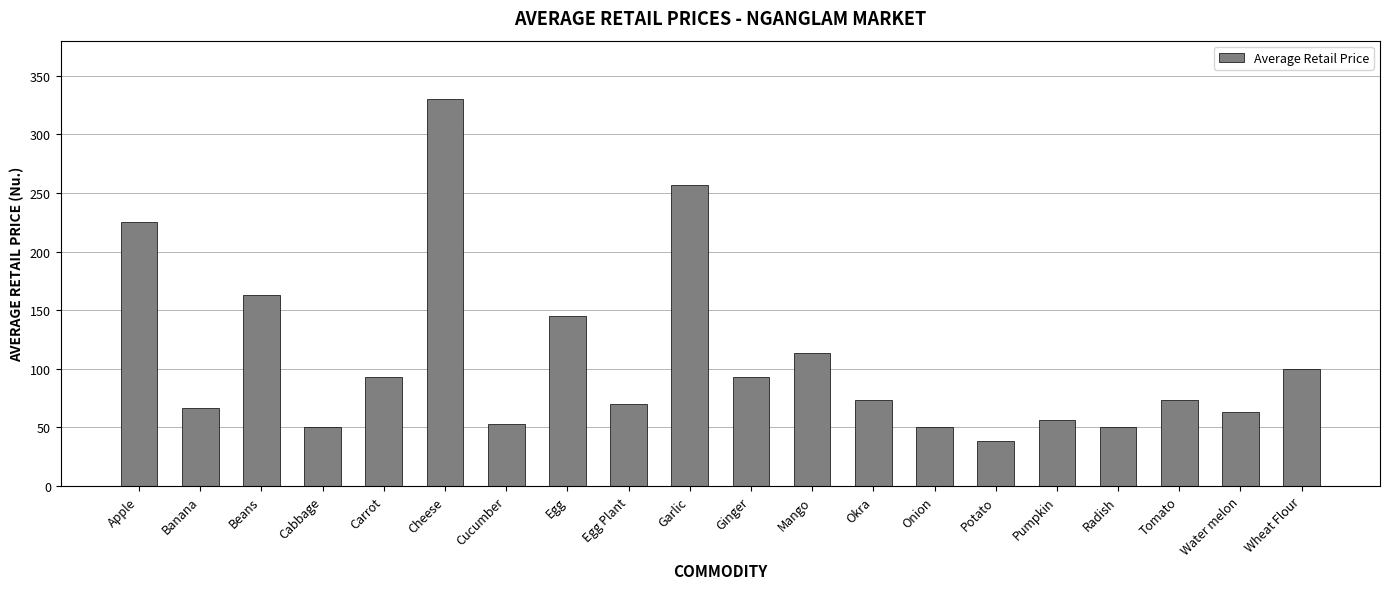

What is the label of the 14th bar from the right?

Cucumber